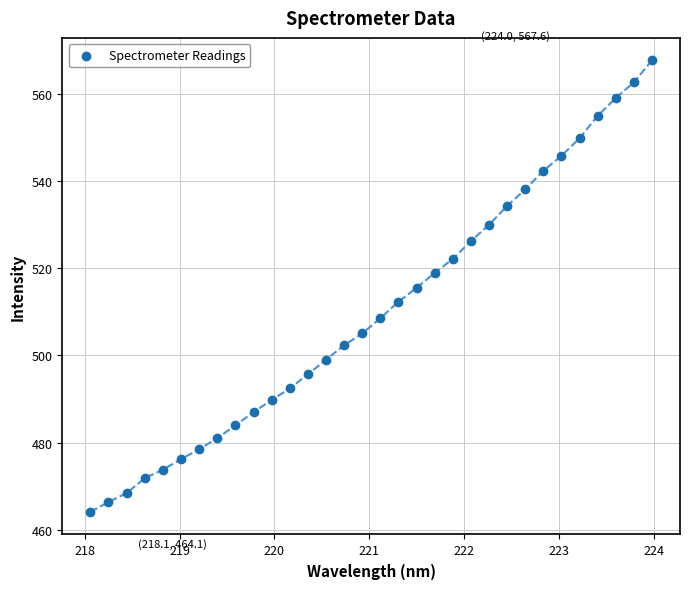

What is the range of Y values (max minus min)?

103.5